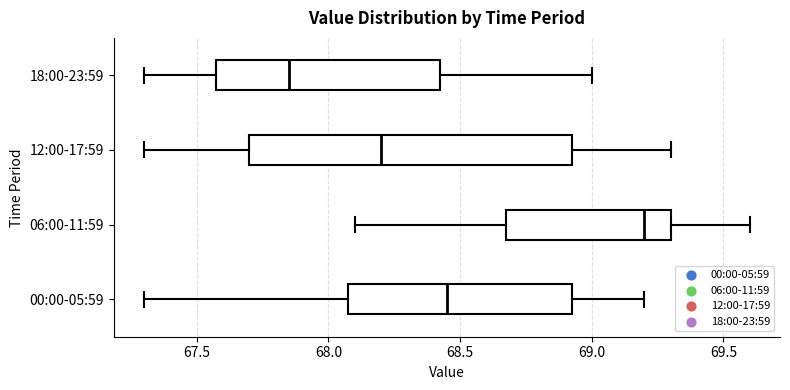

Comparing the boxes themselves (not the whiskers), which one is the widest?

12:00-17:59